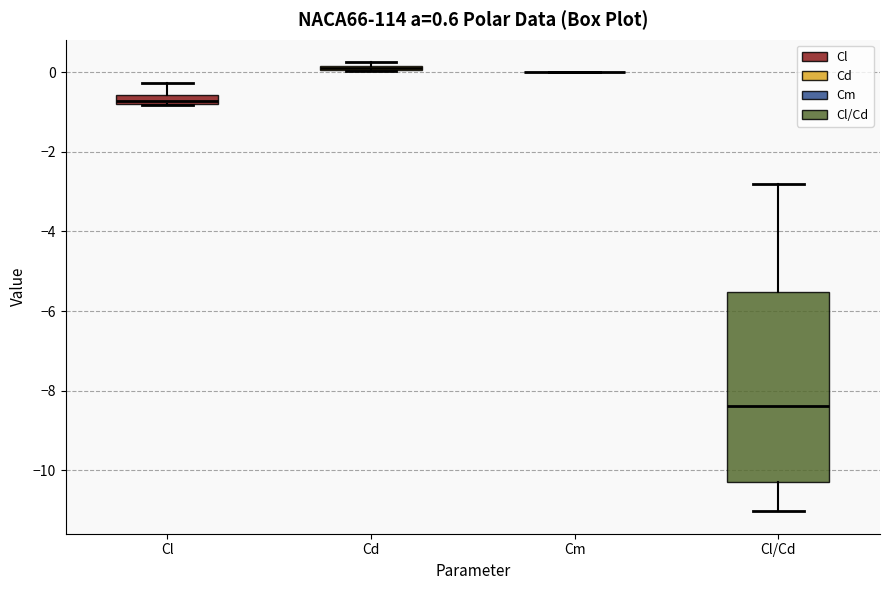

Which box is the tallest, from its lower edge to its upper edge?

Cl/Cd